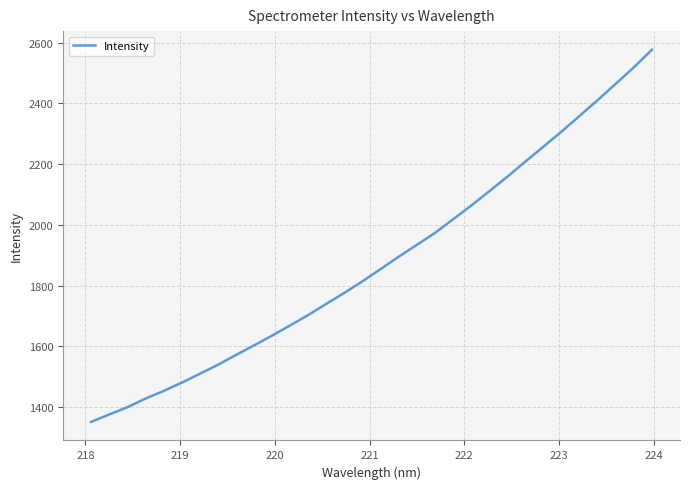

What is the smallest value displayed?

1351.7